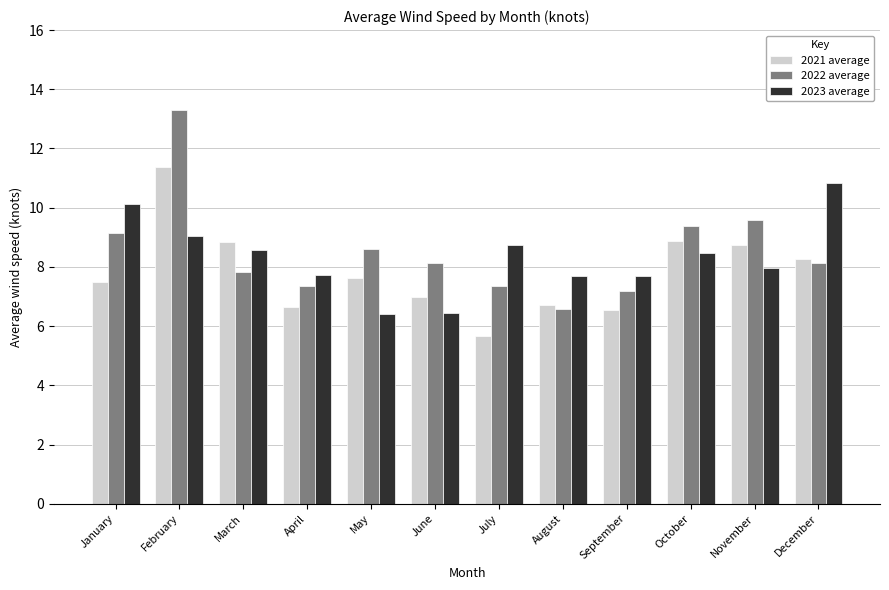

What is the greatest value displayed?

13.3